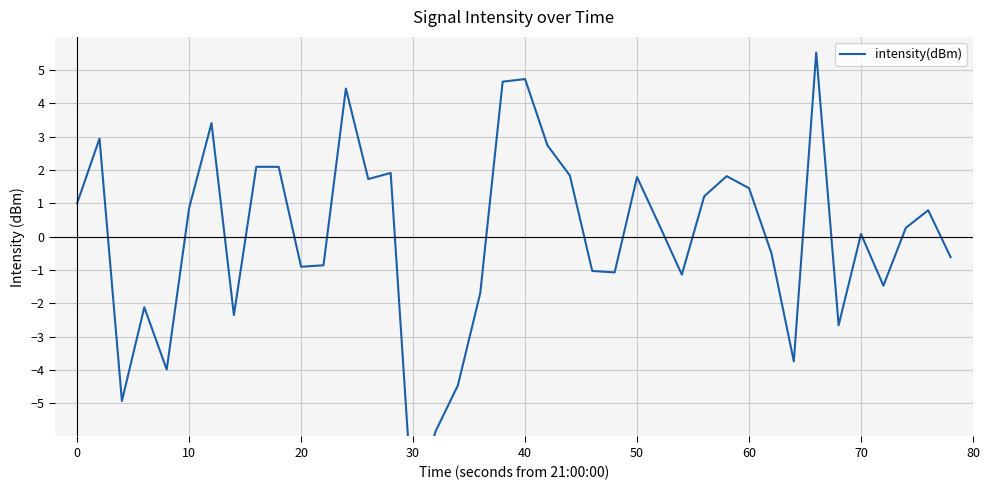

How many data points does each series have?

40